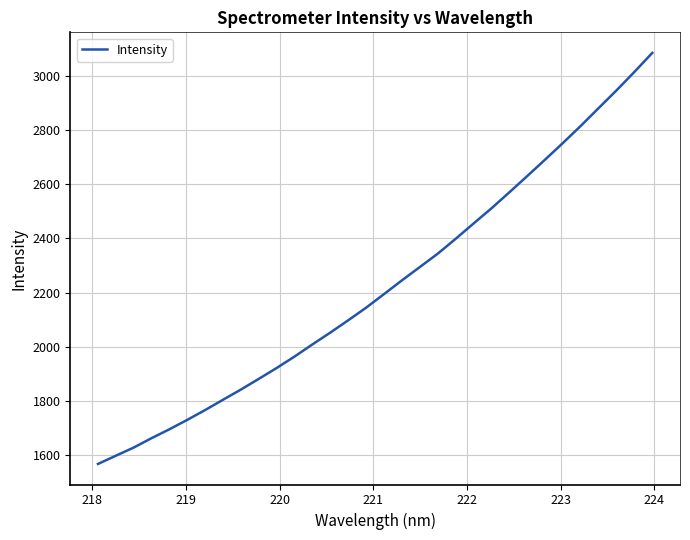

What is the difference between the maximum and minimum values?

1519.7